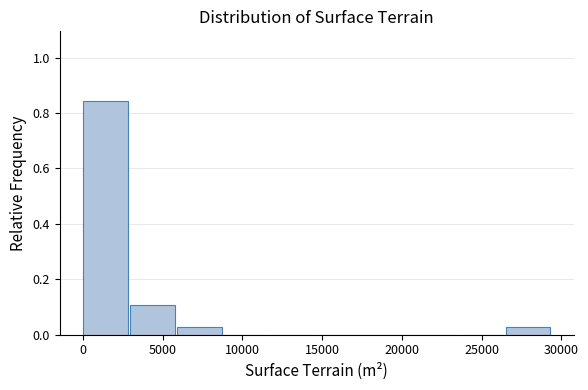

What is the height of the bar covering 0 to 3000 on the x-axis? Neither the bar edges nor the heights are printed on the chart, so give them approximately, as read against the axes.

0.84